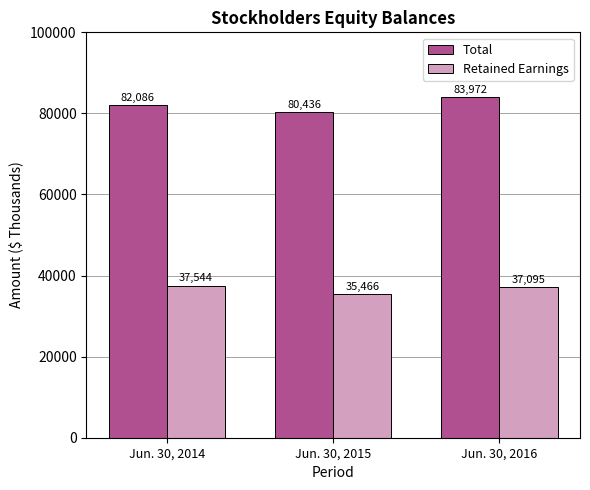

What are all the series names shown in the legend?

Total, Retained Earnings